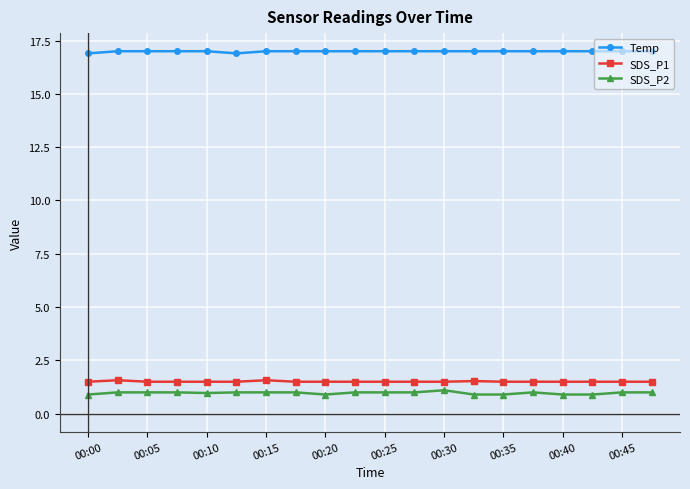

What is the value of the SDS_P1 point at the 4th from the left?

1.5